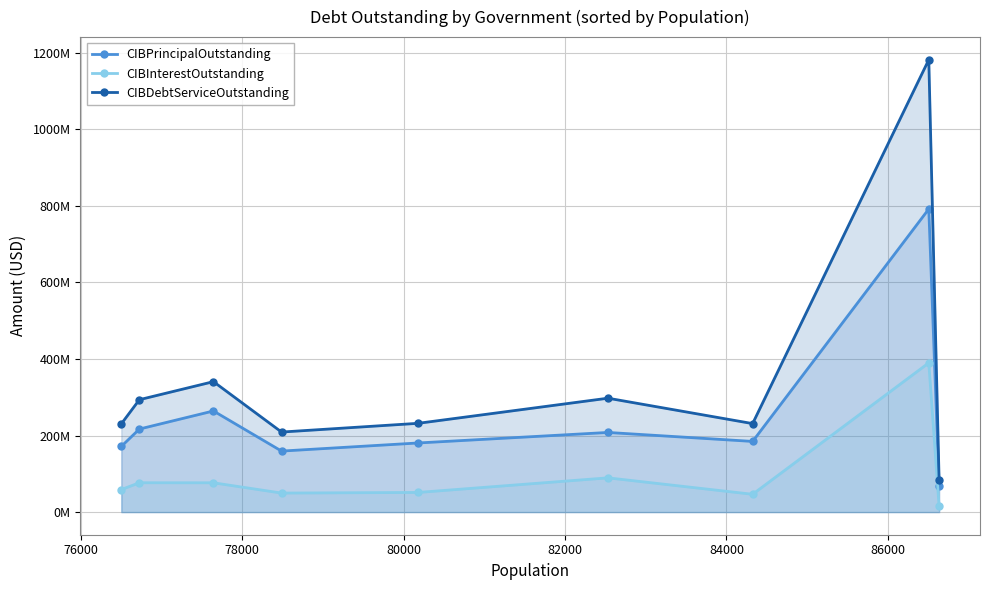

What are all the series names shown in the legend?

CIBPrincipalOutstanding, CIBInterestOutstanding, CIBDebtServiceOutstanding